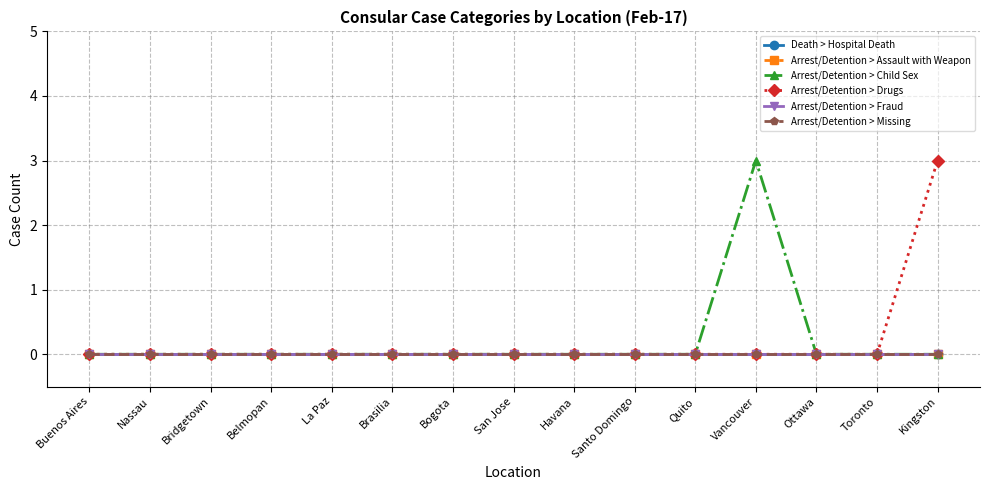

Does the chart have visible grid lines?

Yes